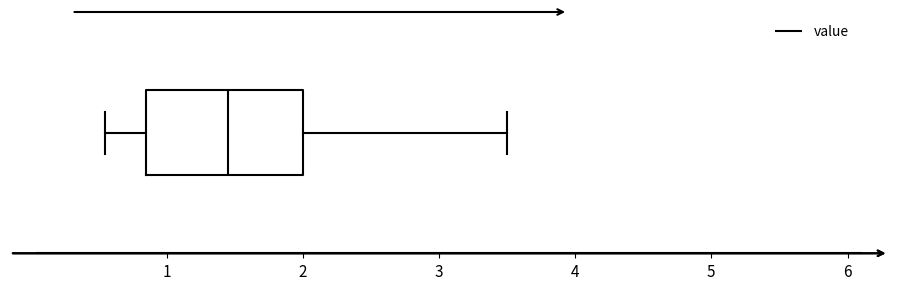

Read this box plot against the x-axis: the position of the median line, the range covered by the box, and the ends of both whiskers. The values are not printed on the chart, so give them approximately, as read against the axis.

median 1.5, box 0.9 to 2.0, whiskers 0.6 to 3.5